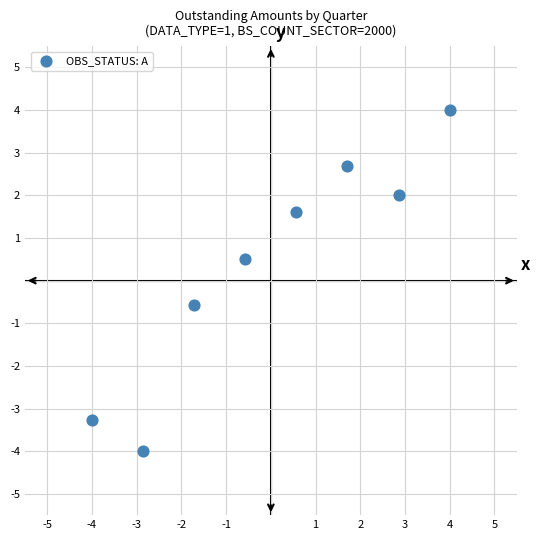

What is the average Y value?

0.4